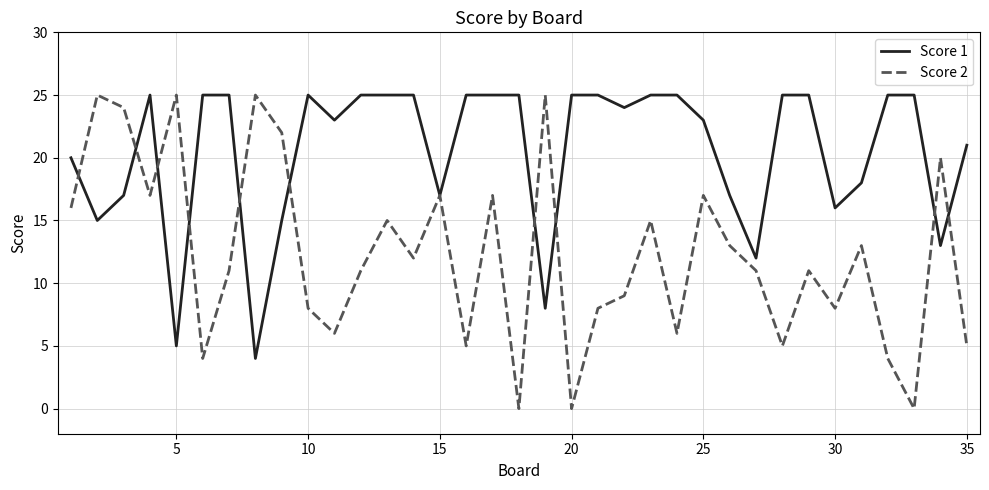

What is the difference between the maximum and minimum values in the Score 2 series?

25